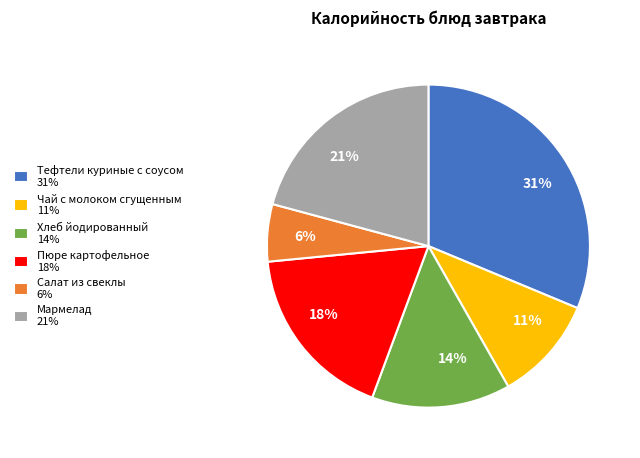

How many segments does this pie chart have?

6